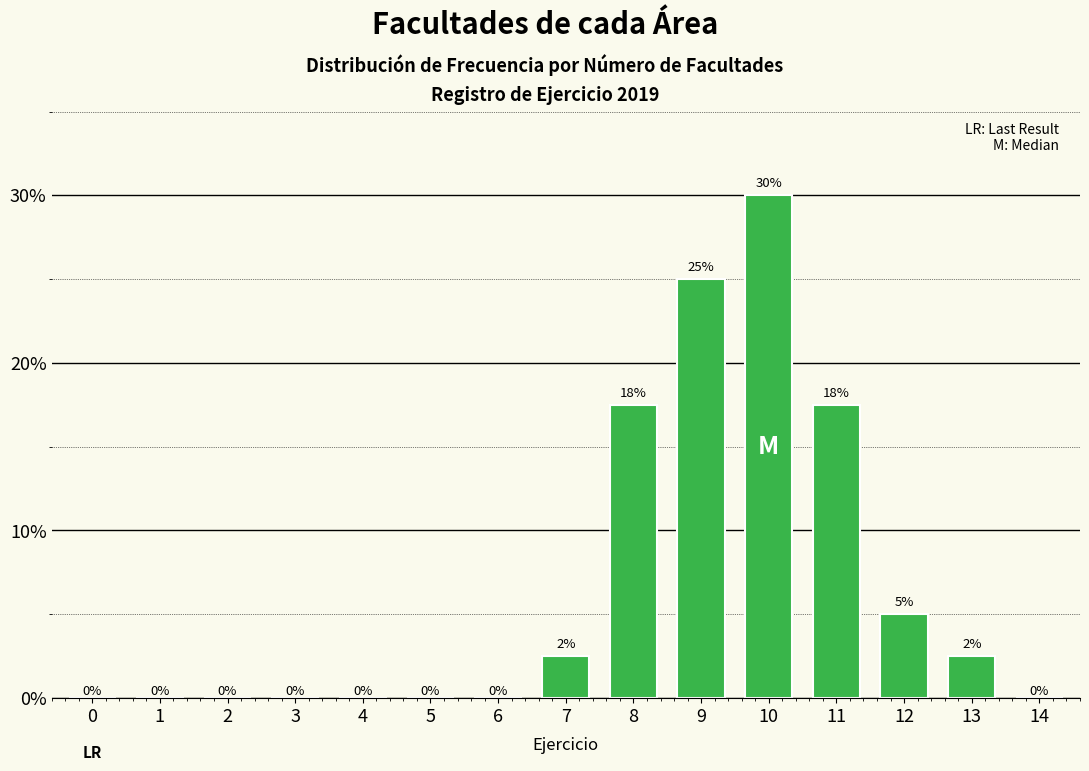

What is the sum of all values?

100.0